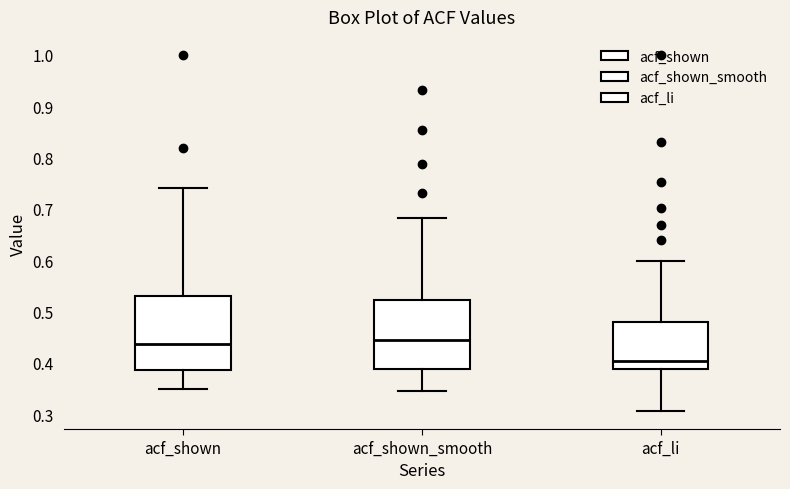

Where is the lower edge of the box for acf_shown_smooth on the y-axis? The values are not printed on the chart, so give them approximately, as read against the axis.

0.39